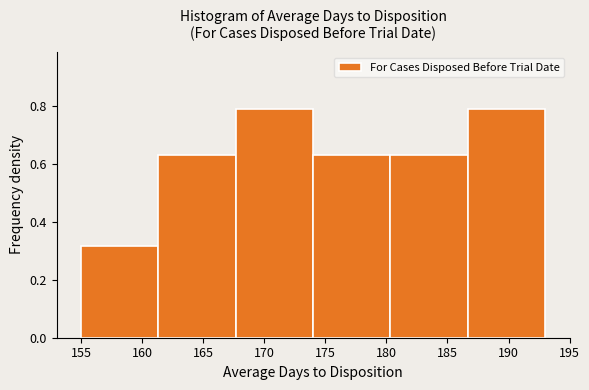

How tall is the bar that spans 155.0 to 161.5 on the x-axis? Neither the bar edges nor the heights are printed on the chart, so give them approximately, as read against the axes.

0.32